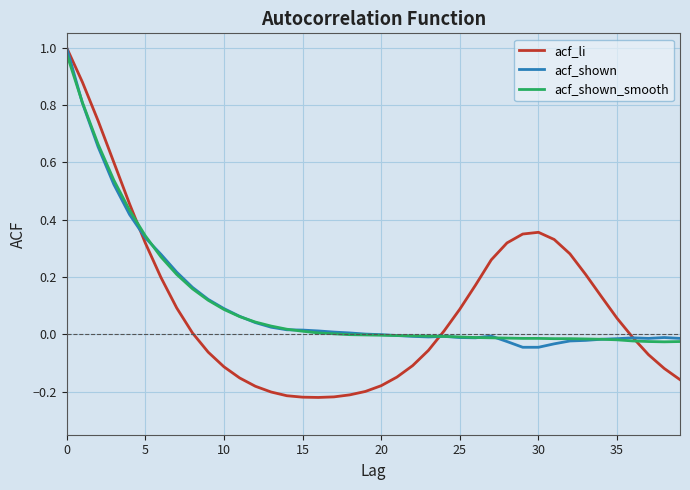

Which series has the widest spread of values?

acf_li